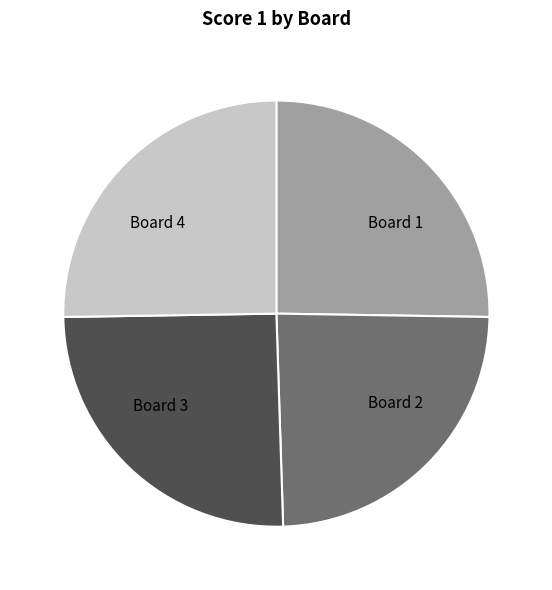

Is there a majority slice in this chart?

No